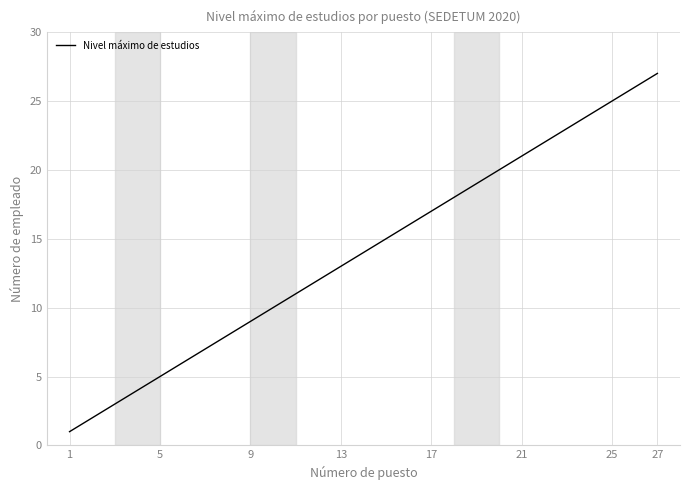

What is the greatest value displayed?

27